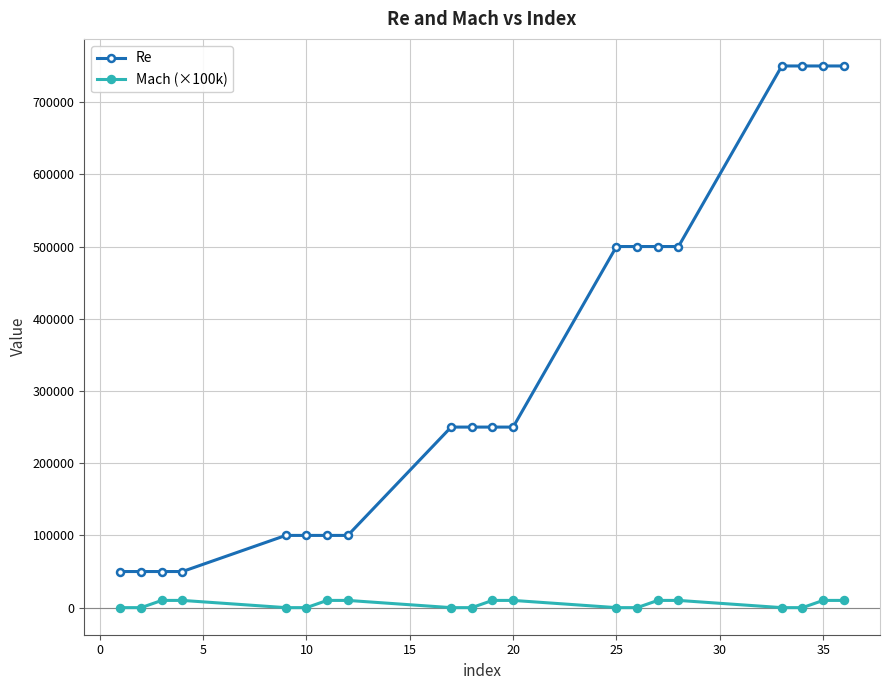

Which series has the largest total across all categories?

Re